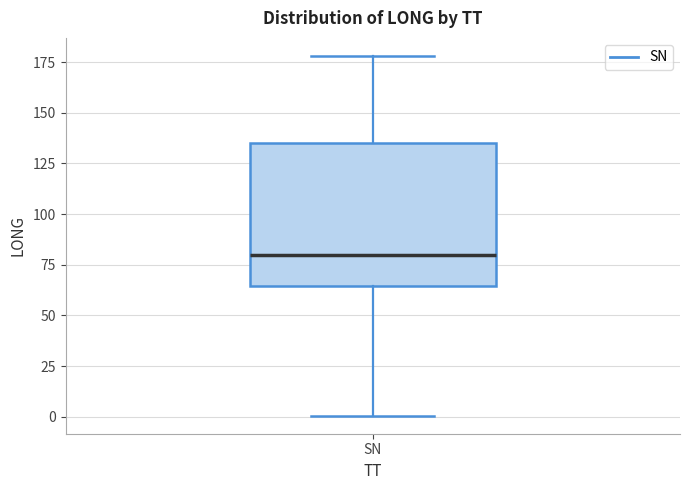

Transcribe this box plot: give where the median line is, the range the box spans, and where the two whiskers end, as read against the y-axis. The values are not printed on the chart, so give them approximately, as read against the axis.

median 80, box 65 to 135, whiskers 0 to 180